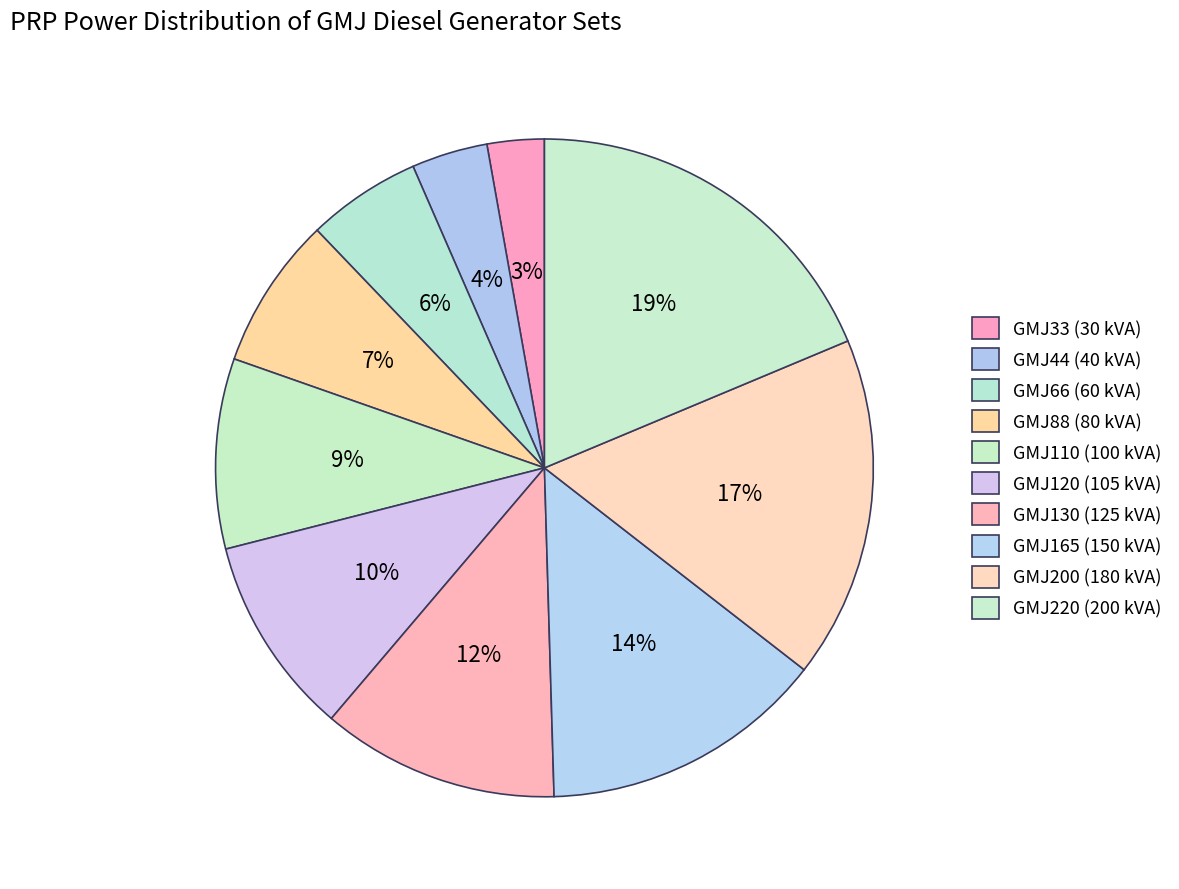

The GMJ66 slice represents 13% of the pie. True or false?

False